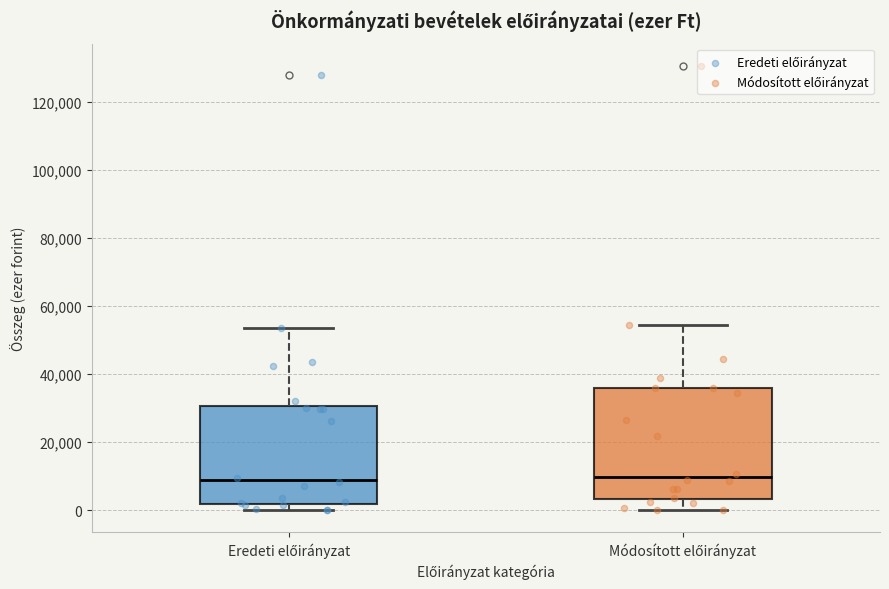

Reading left to right, read every box against the y-axis: the position of its median line, the range the box covers, and the ends of its whiskers. The values are not printed on the chart, so give them approximately, as read against the axis.

Eredeti előirányzat: median 8000, box 2000 to 30000, whiskers 0 to 54000
Módosított előirányzat: median 10000, box 4000 to 36000, whiskers 0 to 54000